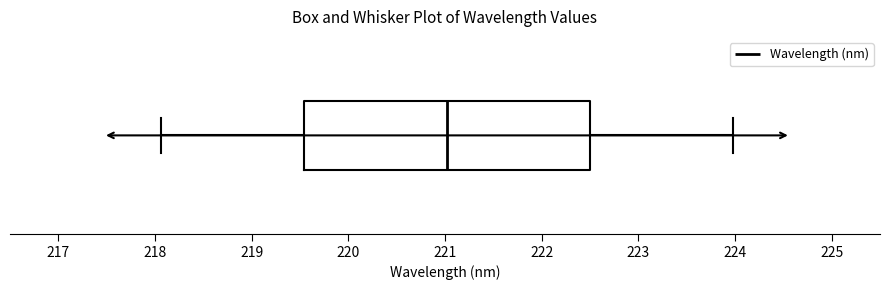

Read this box plot against the x-axis: the position of the median line, the range covered by the box, and the ends of both whiskers. The values are not printed on the chart, so give them approximately, as read against the axis.

median 221.0, box 219.5 to 222.5, whiskers 218.1 to 224.0